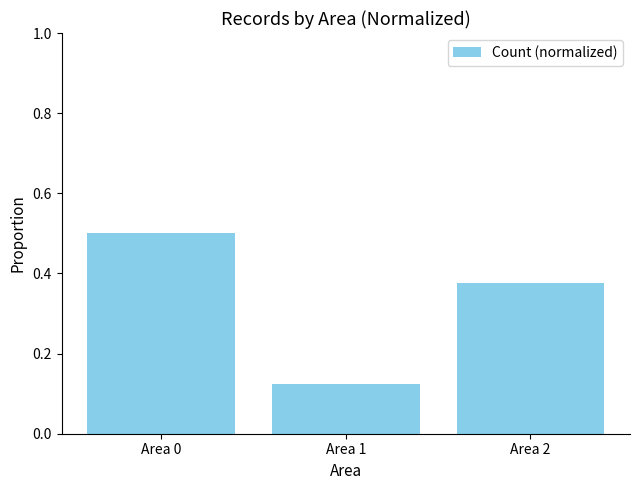

Rank the categories by value from highest to lowest.

Area 0, Area 2, Area 1